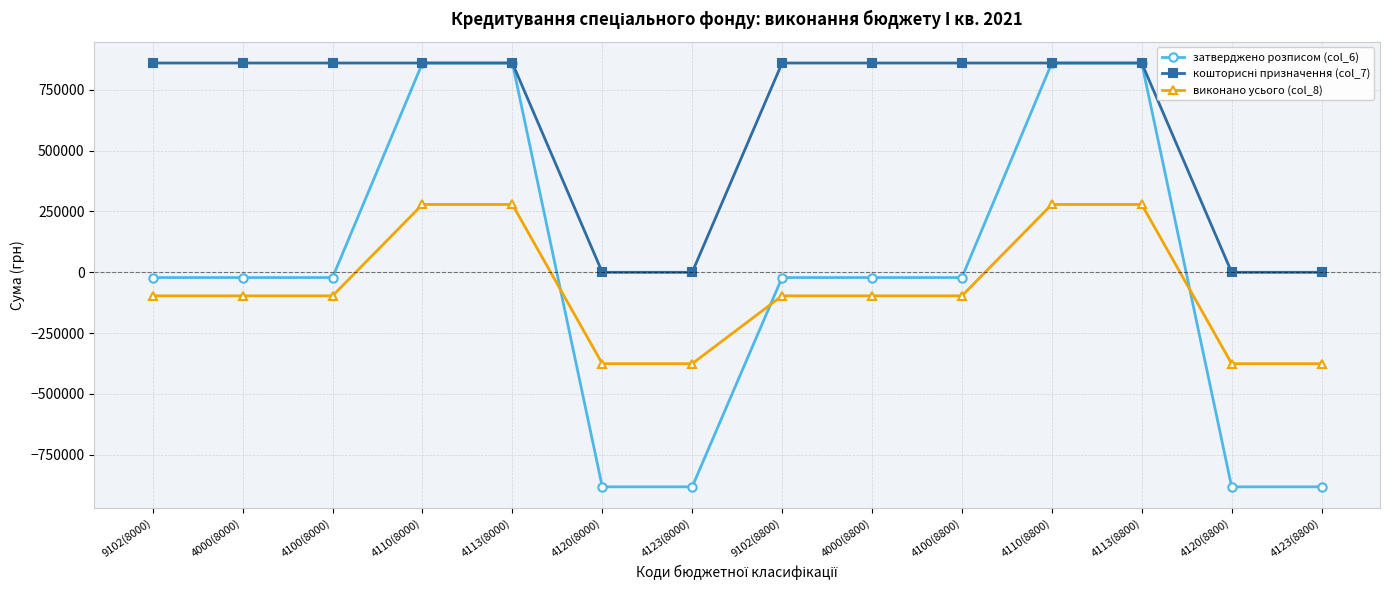

What is the value of the затверджено розписом (col_6) point at the 6th from the left?

-882000.0